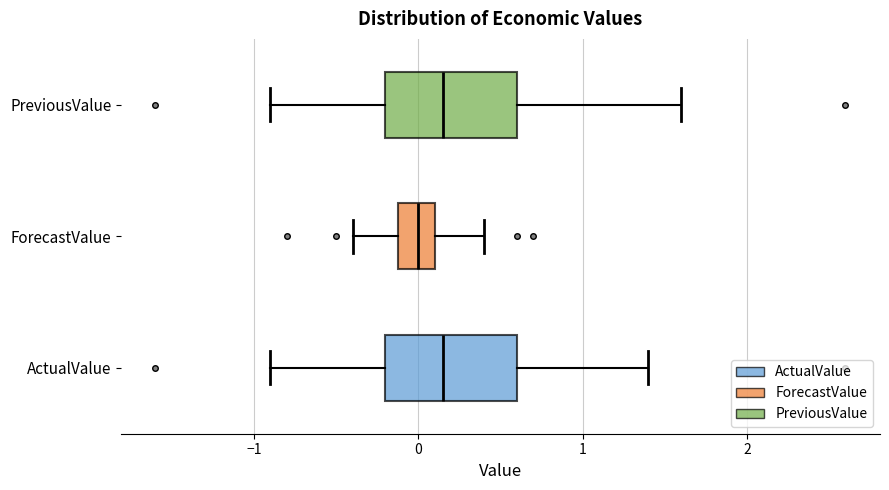

Where is the left edge of the box for PreviousValue on the x-axis? The values are not printed on the chart, so give them approximately, as read against the axis.

-0.2